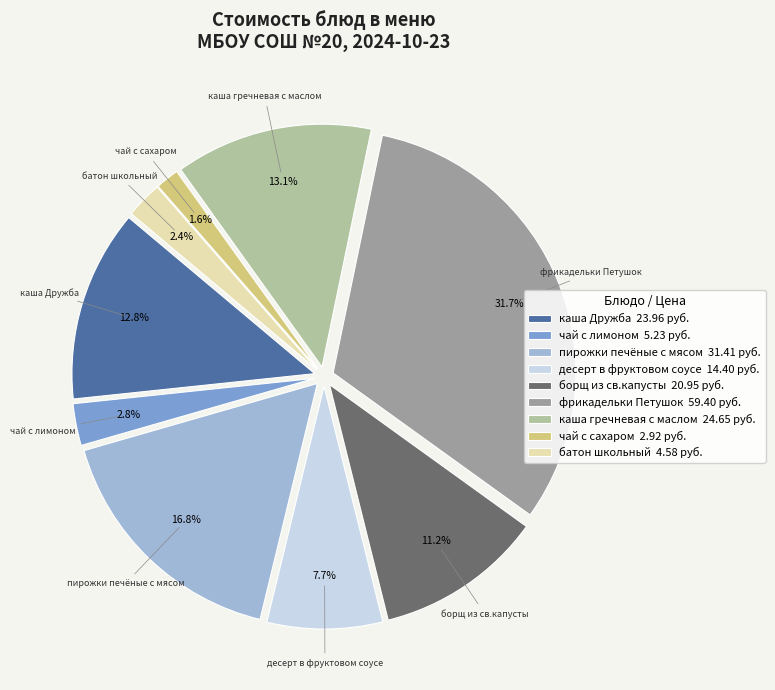

How many slices are in this pie chart?

9